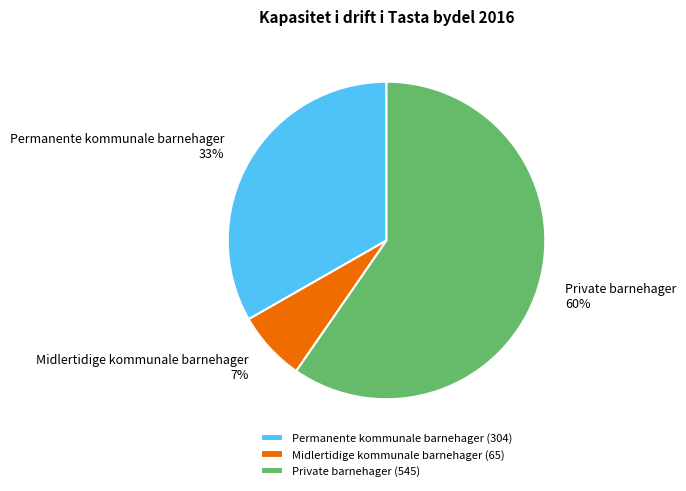

Which slice represents more than half of the pie?

Private barnehager